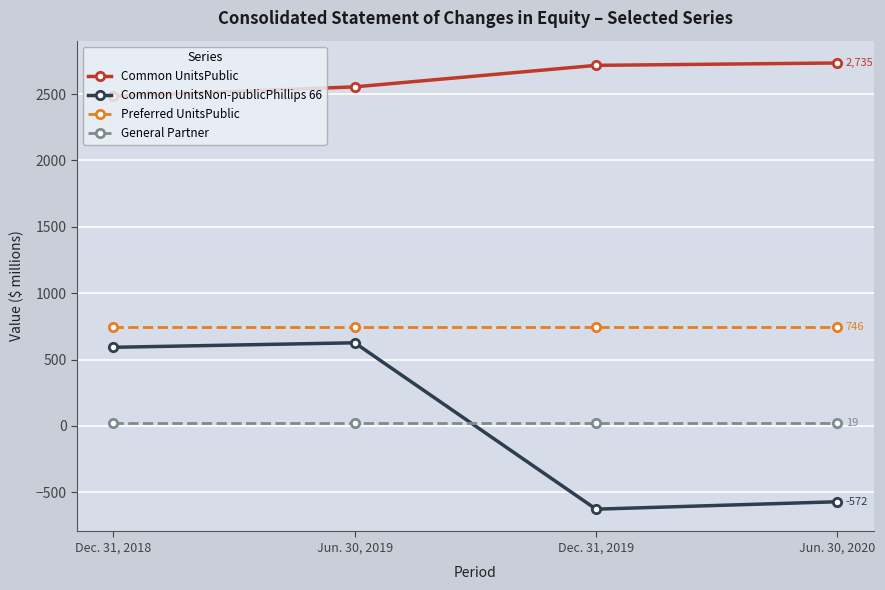

Reading left to right, extract all data points from this chart.

Common UnitsPublic: Dec. 31, 2018=2485	Jun. 30, 2019=2555	Dec. 31, 2019=2717	Jun. 30, 2020=2735
Common UnitsNon-publicPhillips 66: Dec. 31, 2018=592	Jun. 30, 2019=626	Dec. 31, 2019=-628	Jun. 30, 2020=-572
Preferred UnitsPublic: Dec. 31, 2018=746	Jun. 30, 2019=746	Dec. 31, 2019=746	Jun. 30, 2020=746
General Partner: Dec. 31, 2018=19	Jun. 30, 2019=19	Dec. 31, 2019=19	Jun. 30, 2020=19